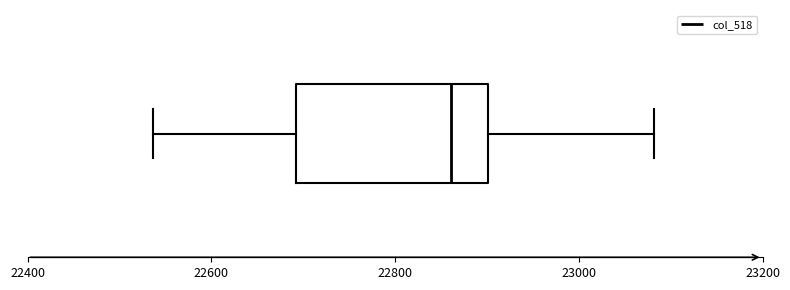

Transcribe this box plot: give where the median line is, the range the box spans, and where the two whiskers end, as read against the x-axis. The values are not printed on the chart, so give them approximately, as read against the axis.

median 22860, box 22700 to 22900, whiskers 22540 to 23080